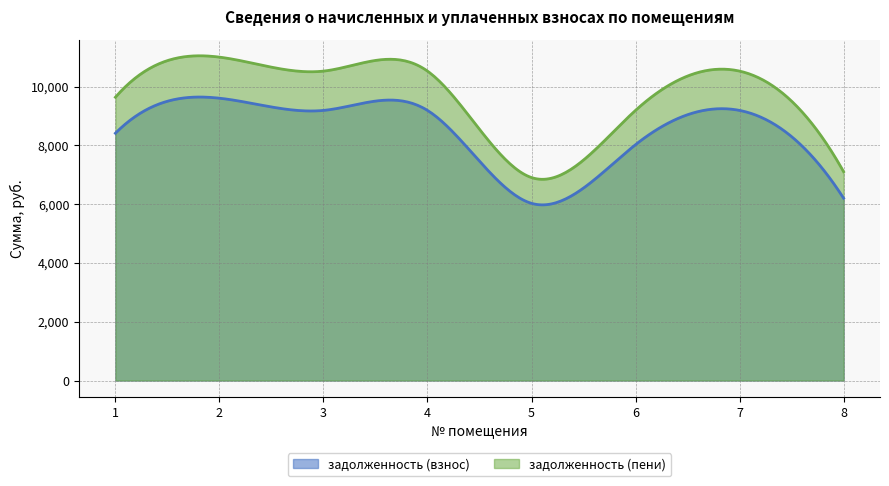

What is the value of the задолженность (взнос) point at the 5th from the left?

6030.4